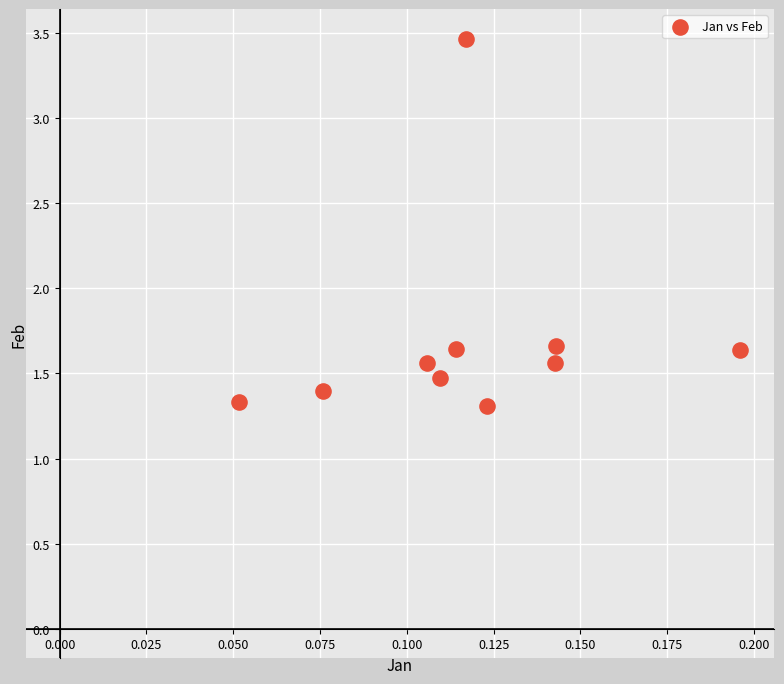

What is the range of Y values (max minus min)?

2.2